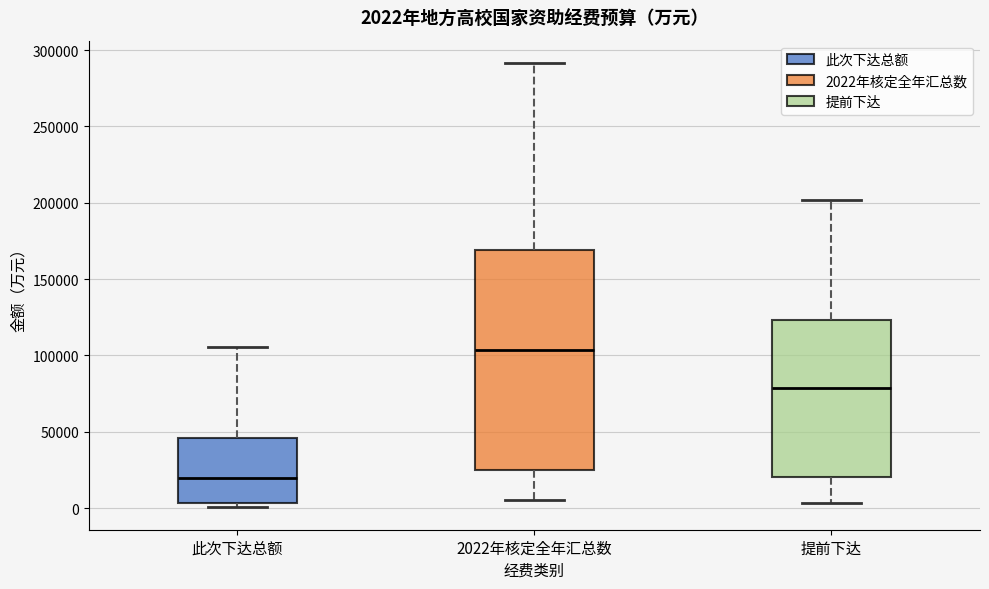

Which box is the tallest, from its lower edge to its upper edge?

2022年核定全年汇总数